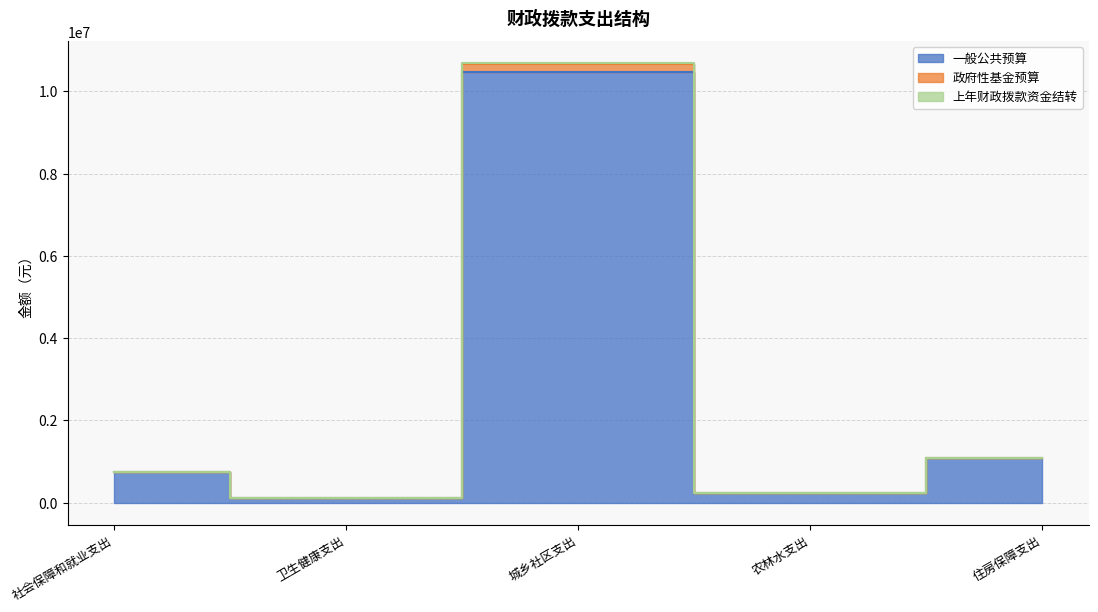

How many lines are shown in the chart?

3